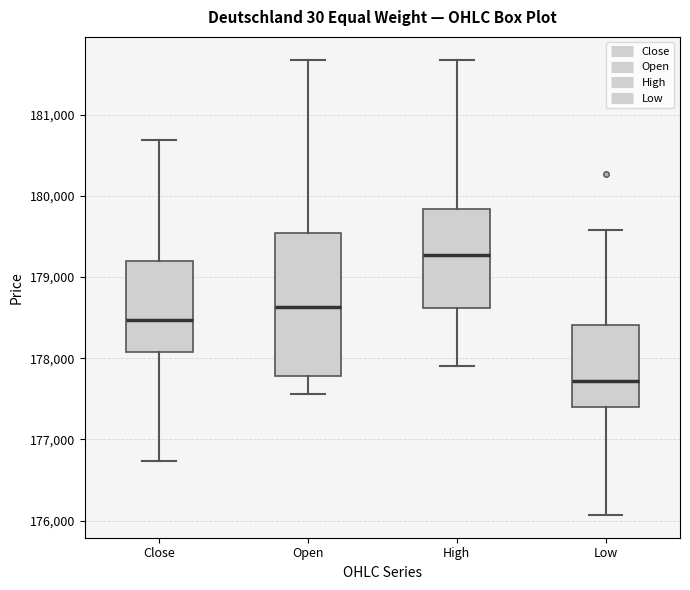

Reading left to right, read every box against the y-axis: the position of its median line, the range the box covers, and the ends of its whiskers. The values are not printed on the chart, so give them approximately, as read against the axis.

Close: median 178500, box 178100 to 179200, whiskers 176700 to 180700
Open: median 178600, box 177800 to 179500, whiskers 177600 to 181700
High: median 179300, box 178600 to 179800, whiskers 177900 to 181700
Low: median 177700, box 177400 to 178400, whiskers 176100 to 179600